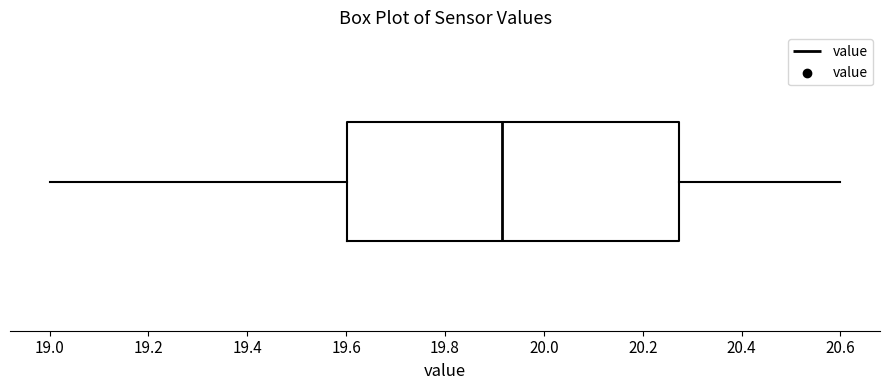

Where does the right whisker of the box end on the x-axis? The values are not printed on the chart, so give them approximately, as read against the axis.

20.60